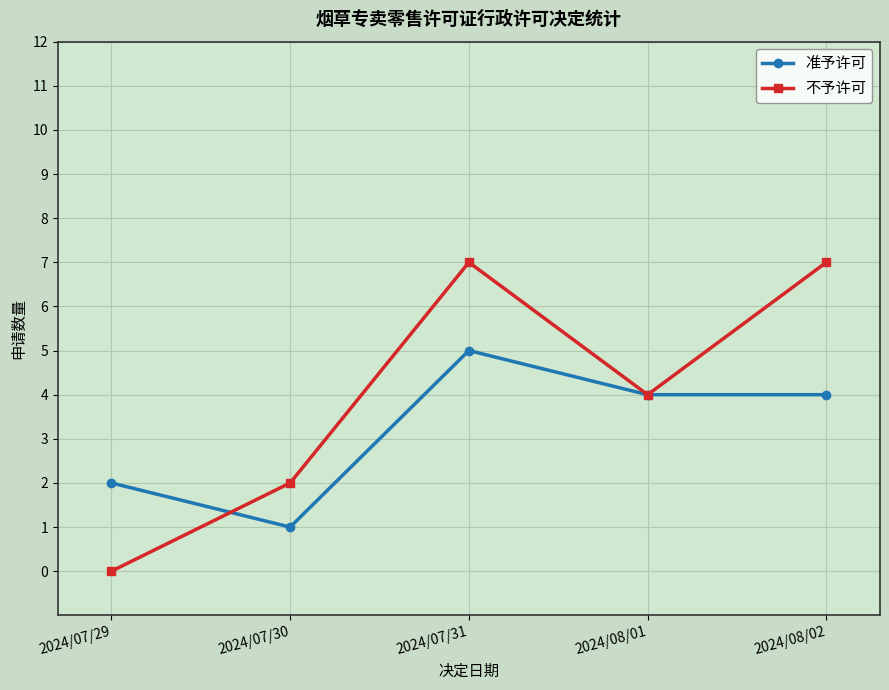

Count the 准予许可 values in the range 2 to 4.

3